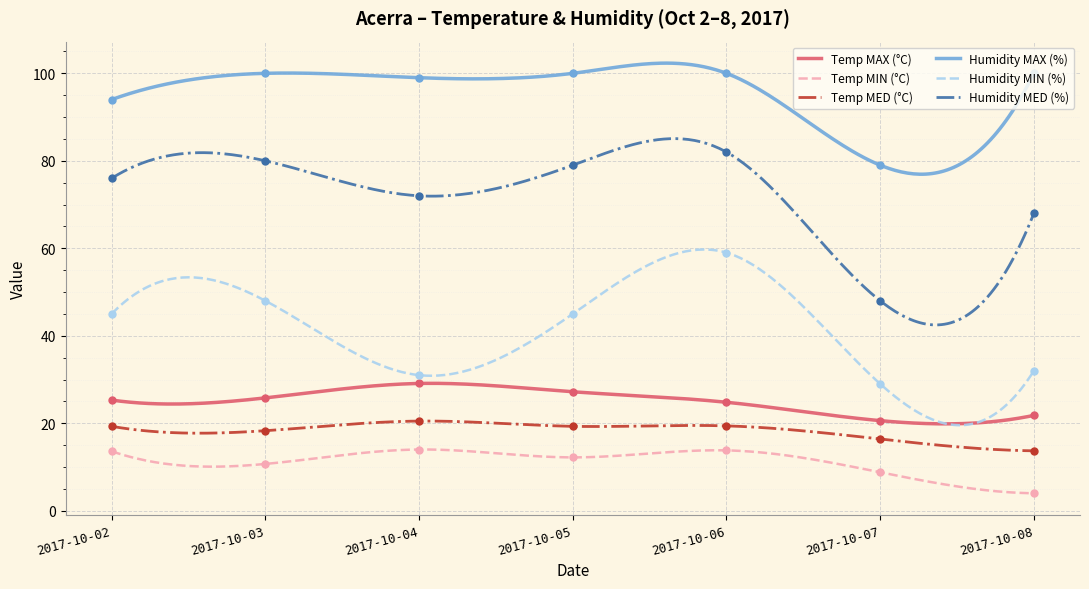

What is the average value of the Temp MIN (°C) series?

11.2